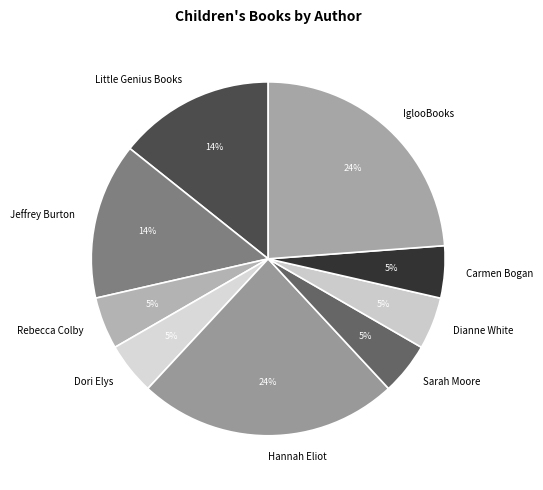

How many slices are in this pie chart?

9